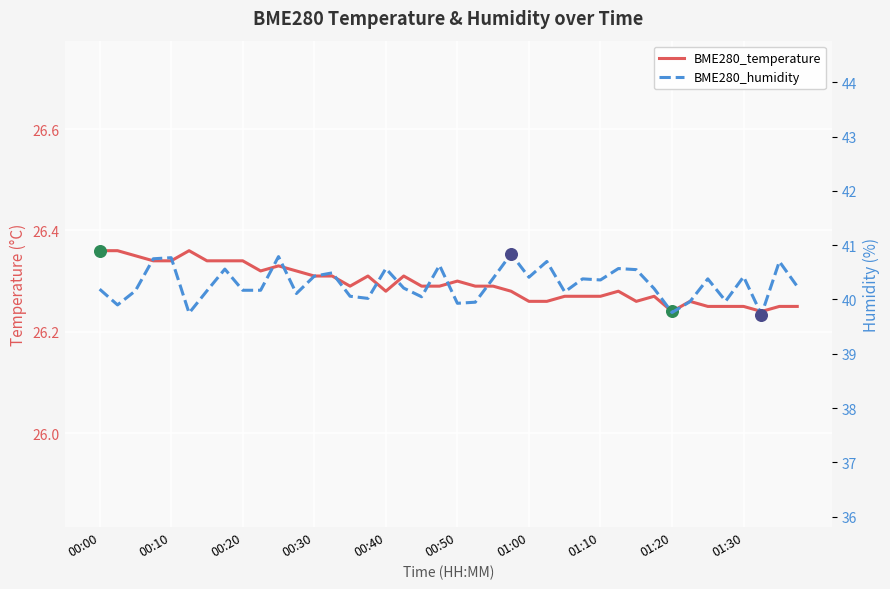

What are all the series names shown in the legend?

BME280_temperature, BME280_humidity